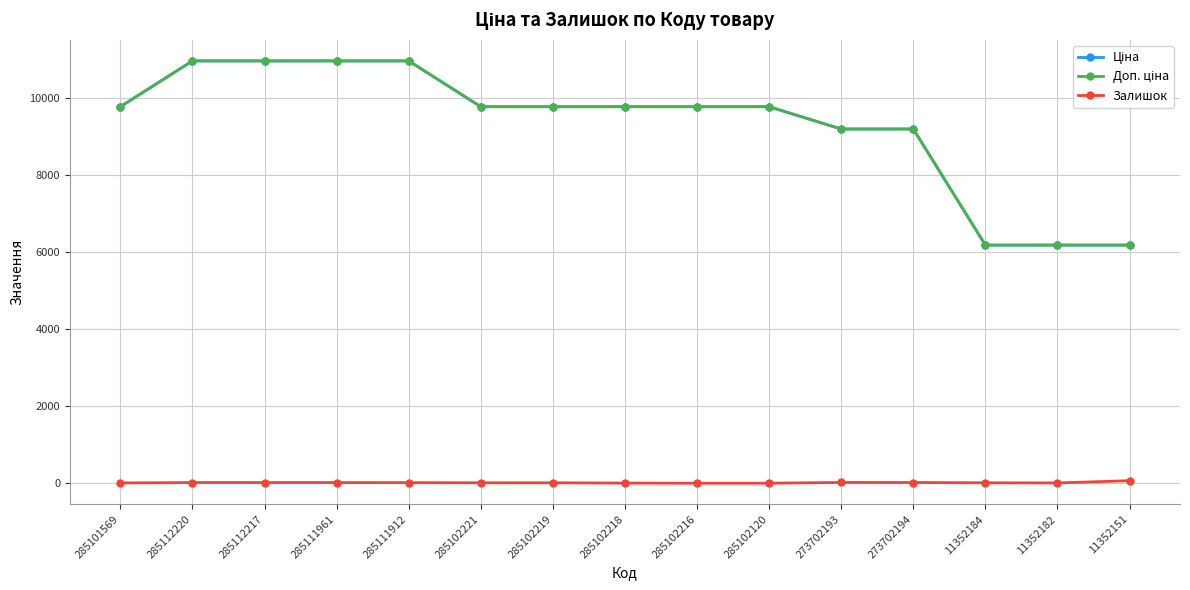

At how many categories does at least one series exceed 6685?

12